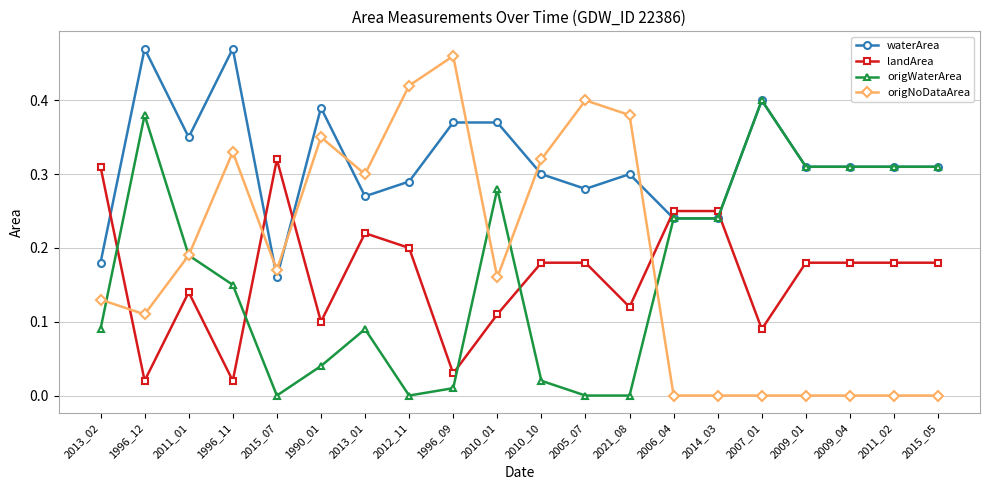

The value of waterArea at 2021_08 is 0.1. True or false?

False